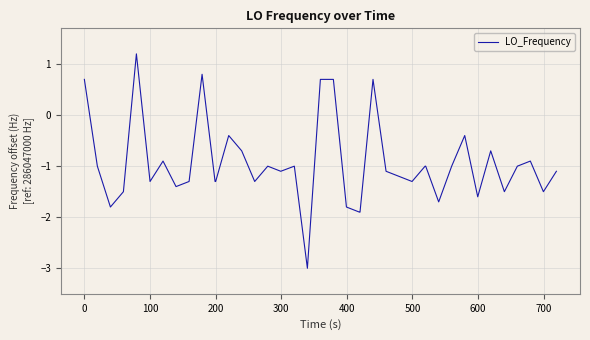

Count the number of categories in the chart.

40